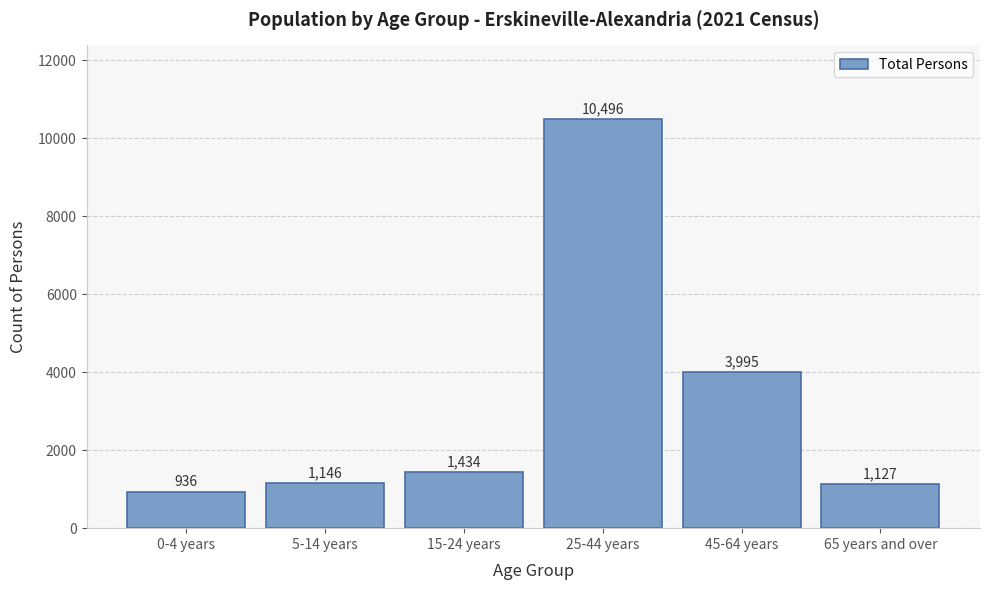

Reading left to right, transcribe all the data shown in this chart.

936	1146	1434	10496	3995	1127